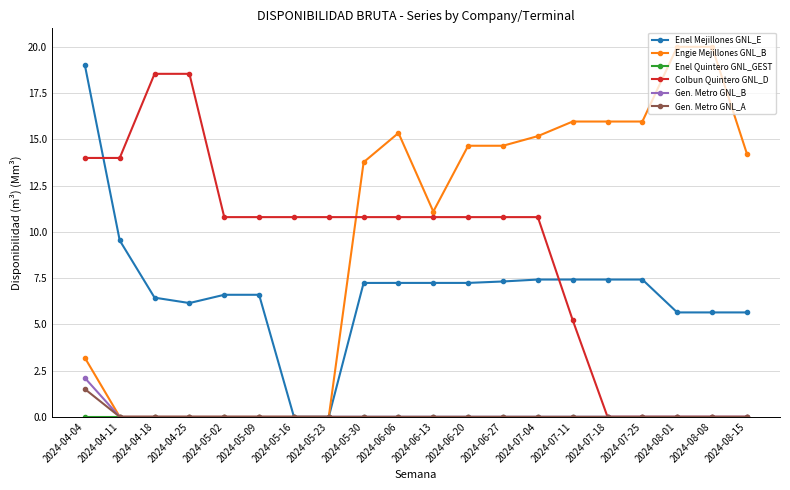

Between which two adjacent categories do Engie Mejillones GNL_B and Colbun Quintero GNL_D first intersect?

2024-05-23 and 2024-05-30